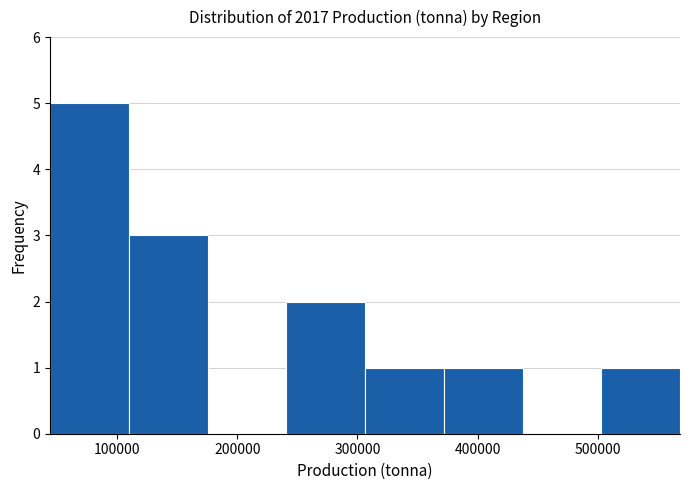

What is the height of the bar covering 370000 to 440000 on the x-axis? Neither the bar edges nor the heights are printed on the chart, so give them approximately, as read against the axes.

1